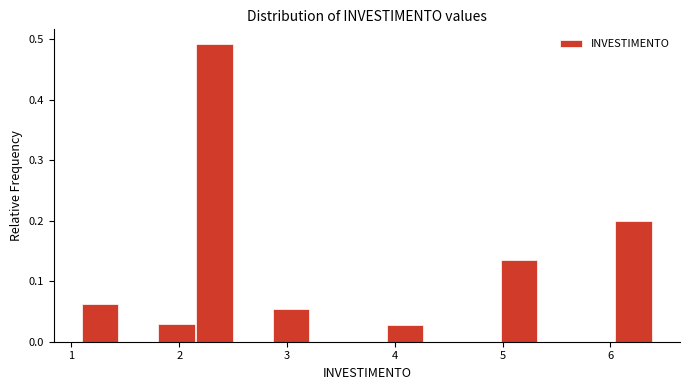

Around what value on the x-axis is the tallest bar? Give the approximate position of its centre, as read against the axis.

2.3